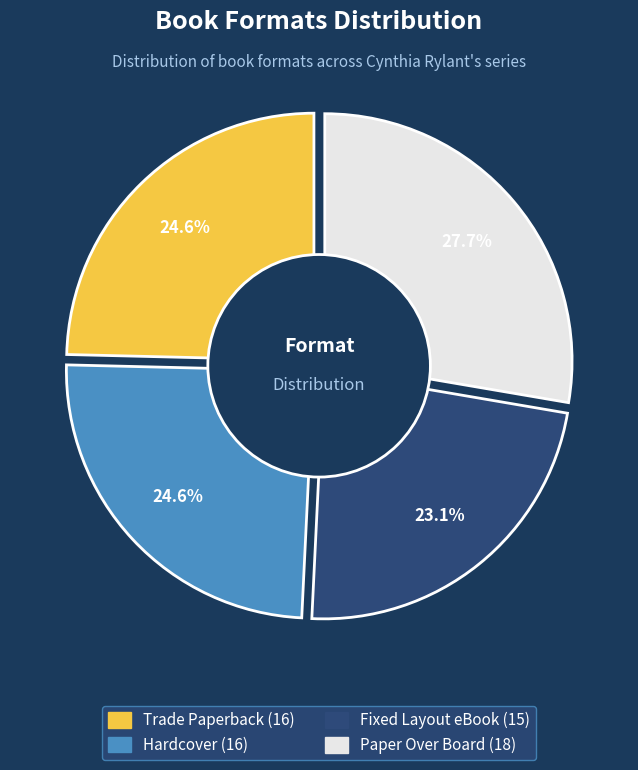

Is there a majority slice in this chart?

No